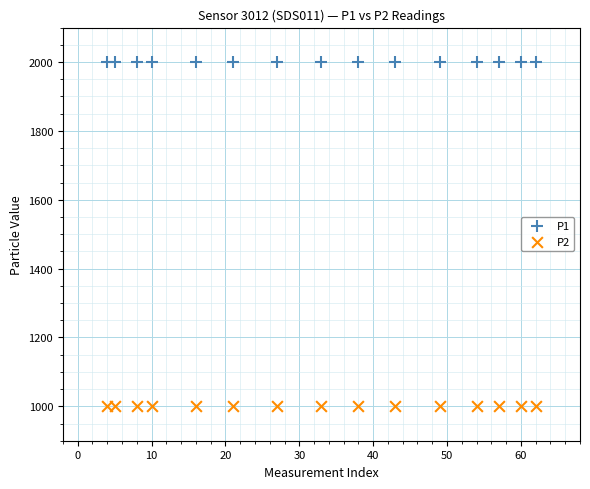

Which series reaches the minimum Y coordinate?

P2